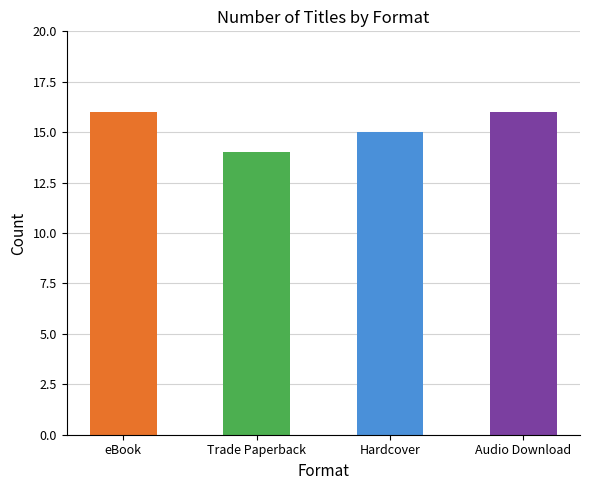

What is the greatest value displayed?

16